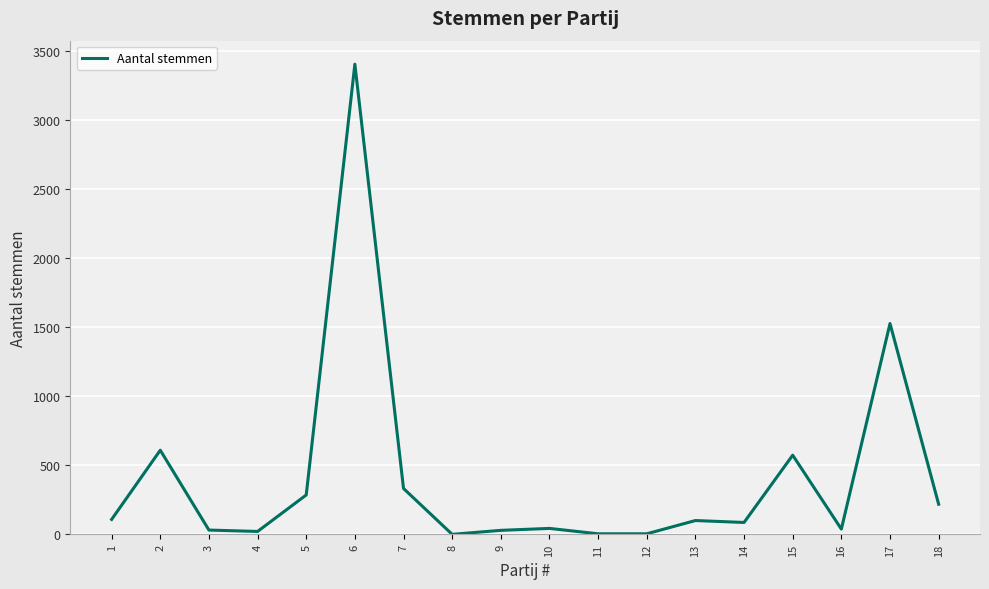

Is it true that the value at 6 is 5612?

False